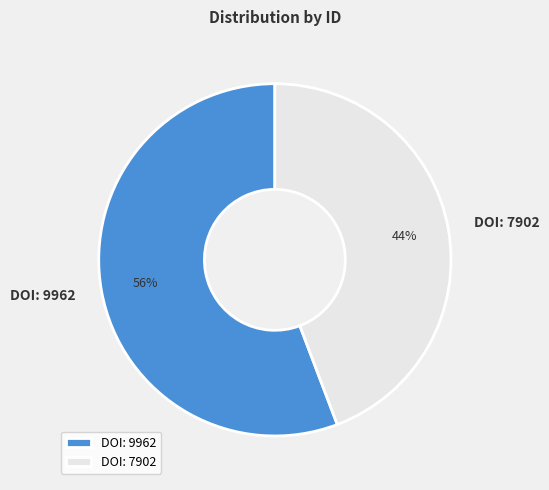

To the nearest percent, what is the average slice percentage?

50%